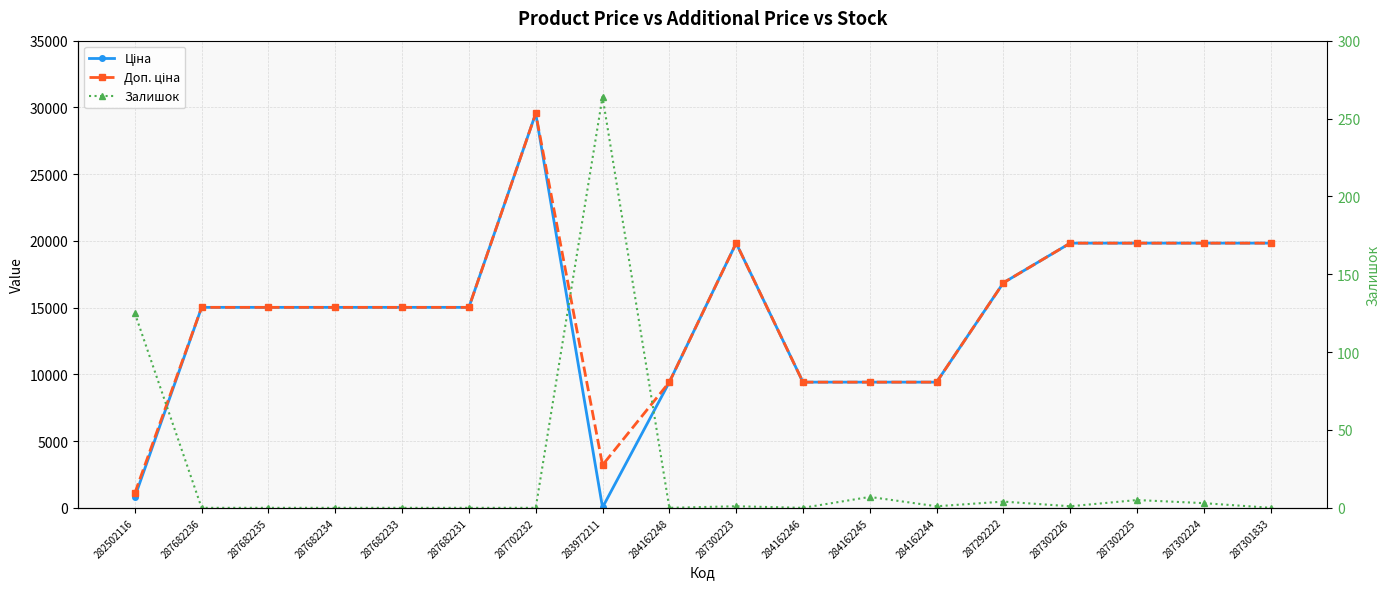

True or false: Доп. ціна and Ціна cross at least once.

False